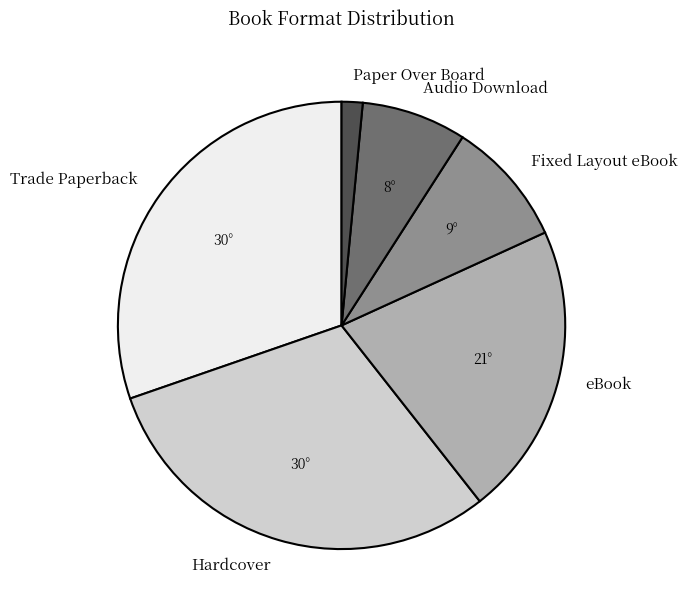

True or false: Trade Paperback accounts for 39% of the total.

False